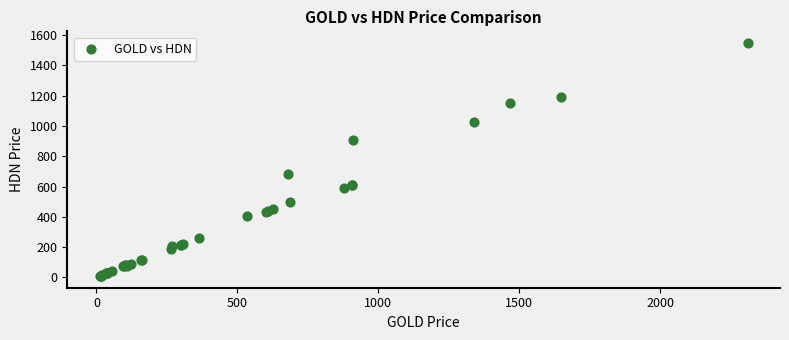

What Y value in the scatter plot is closest to 778?

681.0